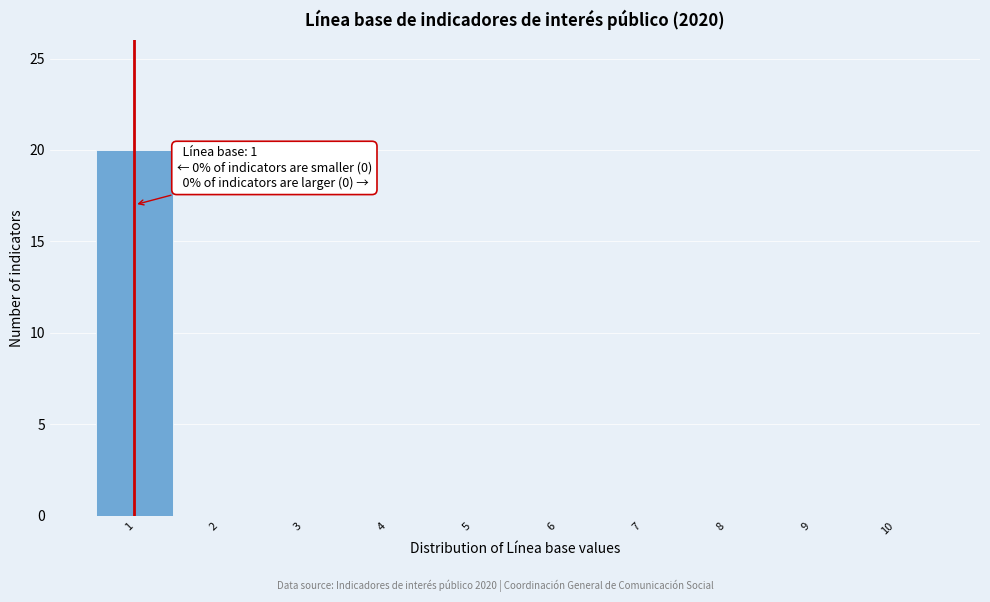

Which range on the x-axis has the tallest bar?

0.5 to 1.5